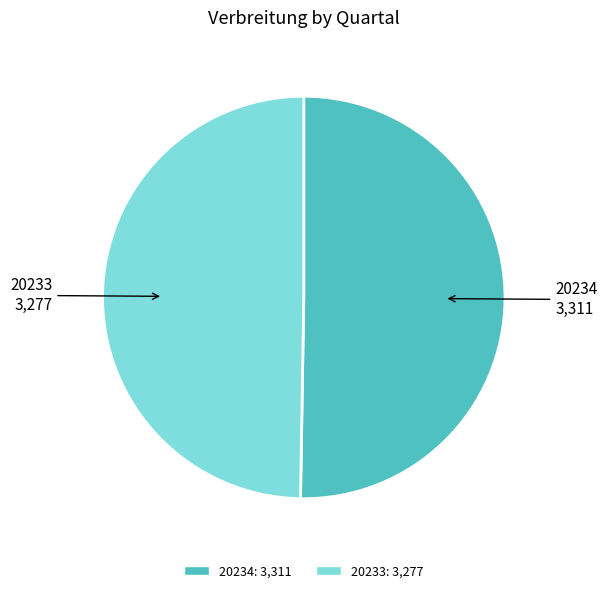

How many segments does this pie chart have?

2